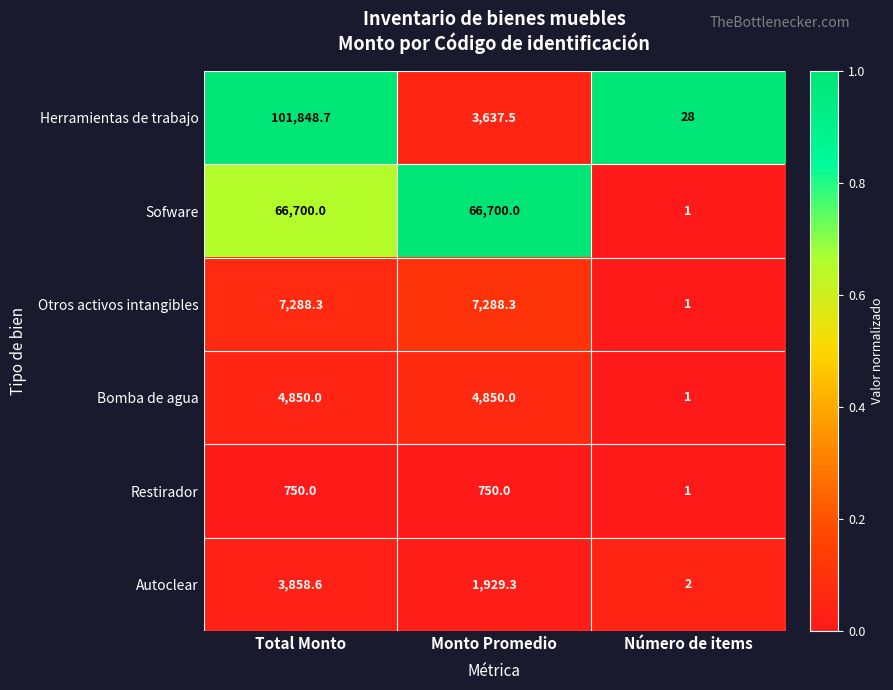

Which label corresponds to the largest value in the chart?

Total Monto